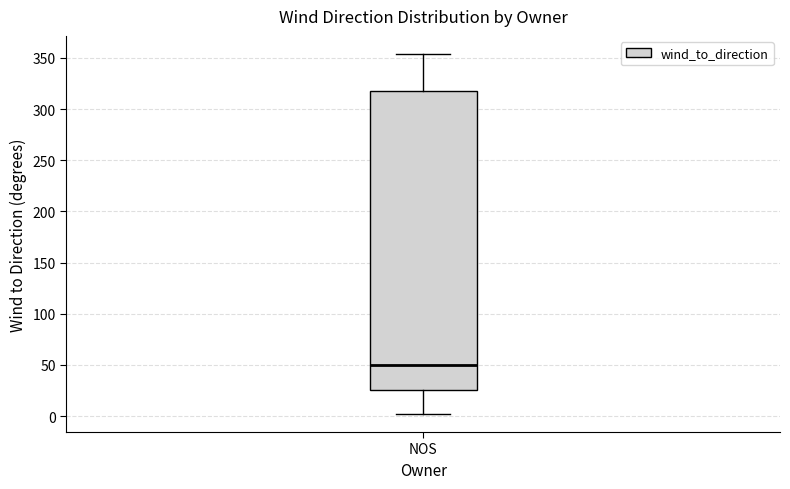

Where does the upper whisker of the box for NOS end on the y-axis? The values are not printed on the chart, so give them approximately, as read against the axis.

355